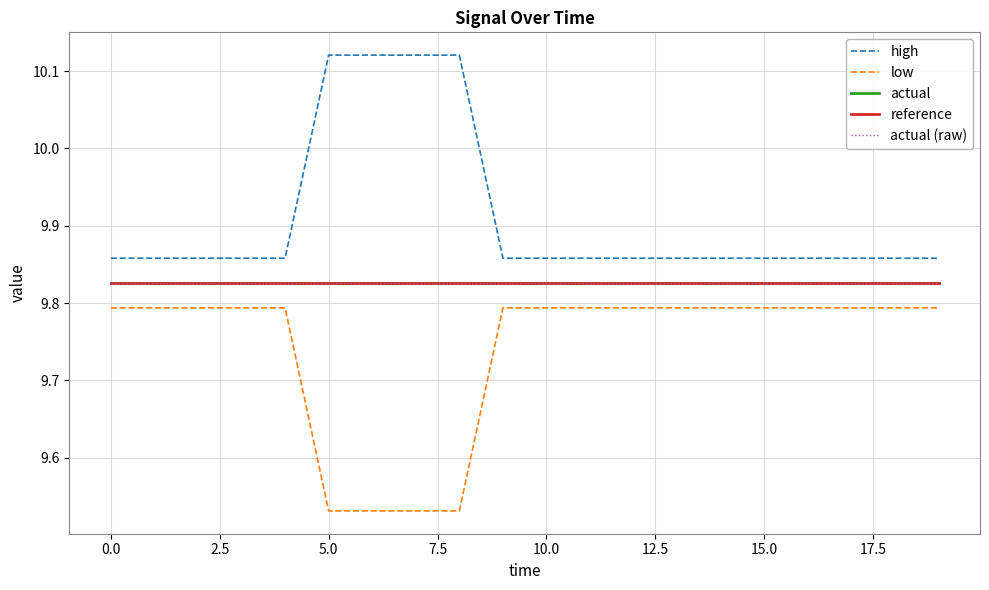

What is the average value of the actual (raw) series?

9.8